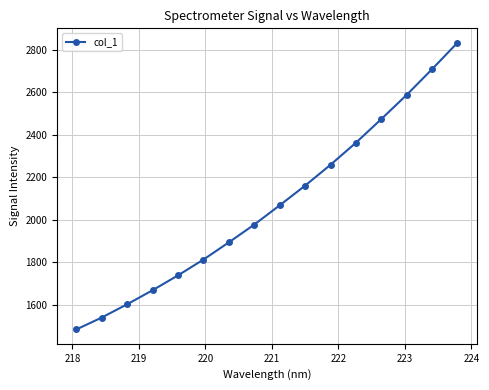

True or false: the data has more than 0 interior local peaks.

False